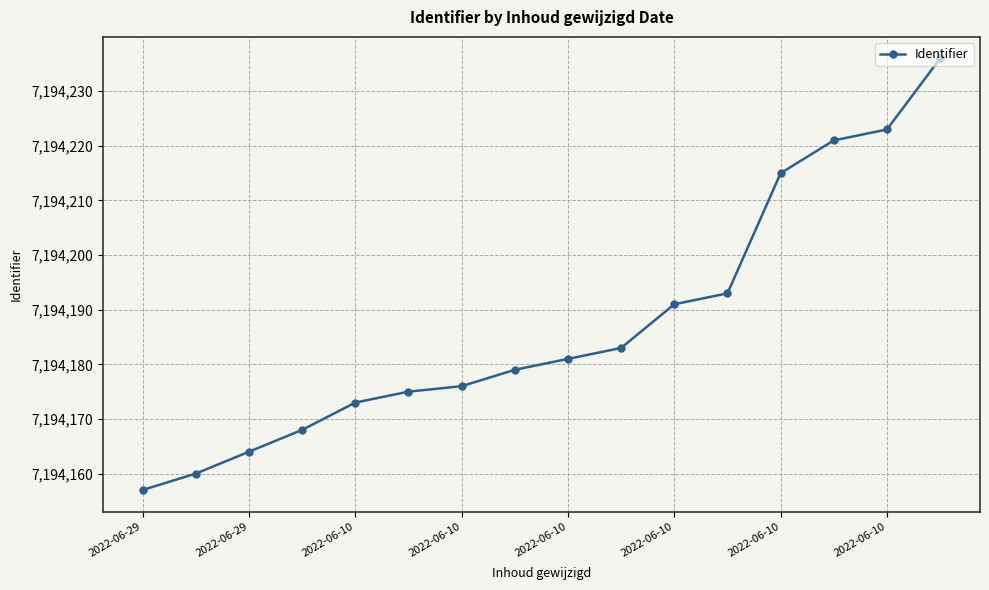

Does the chart display data point markers on the line(s)?

Yes